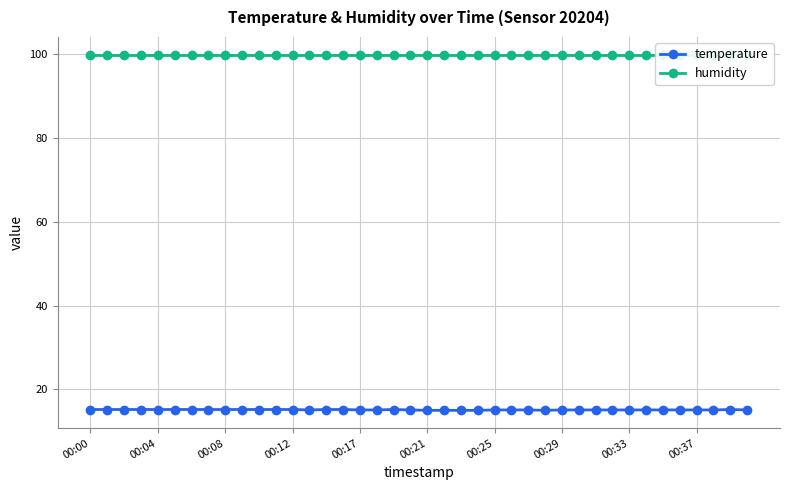

At which category does temperature reach its first local peak?

18